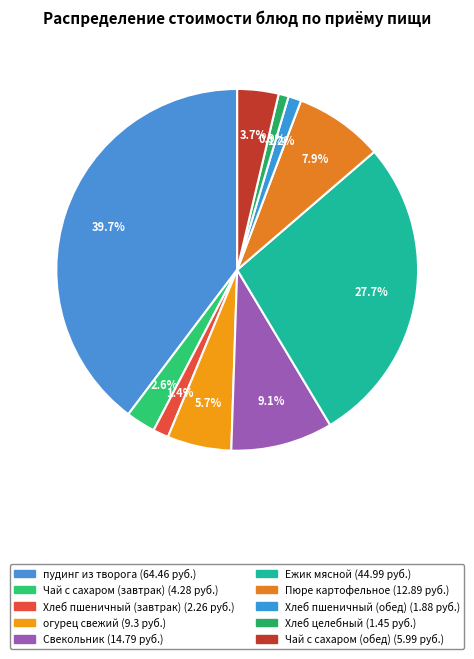

What is the change in value from Чай с сахаром (завтрак) to Чай с сахаром (обед)?

+1.7